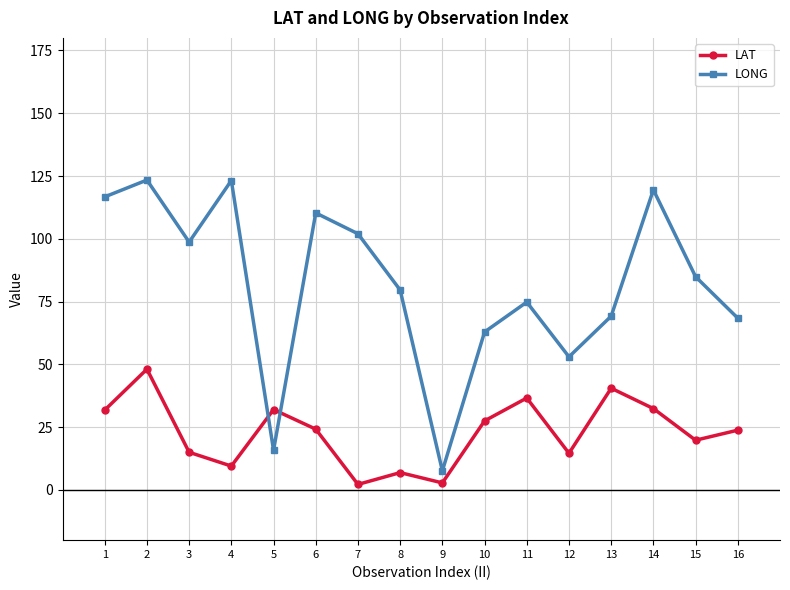

Is this an area chart (filled region under the line)?

No